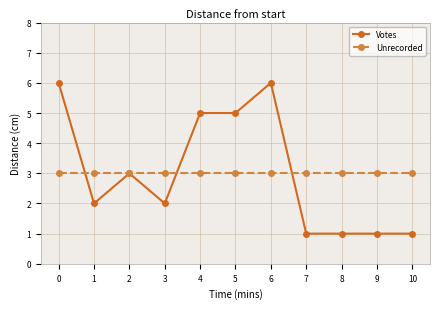

How many series are shown in this chart?

2